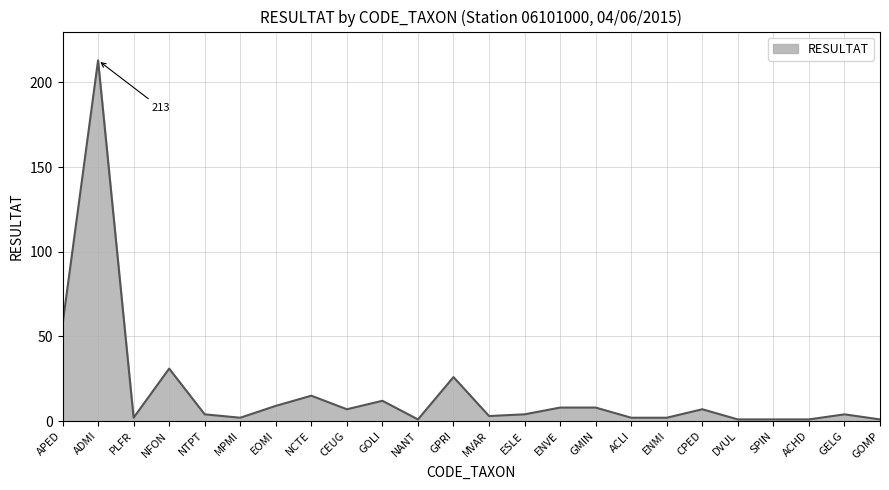

What is the difference between the maximum and minimum values?

212